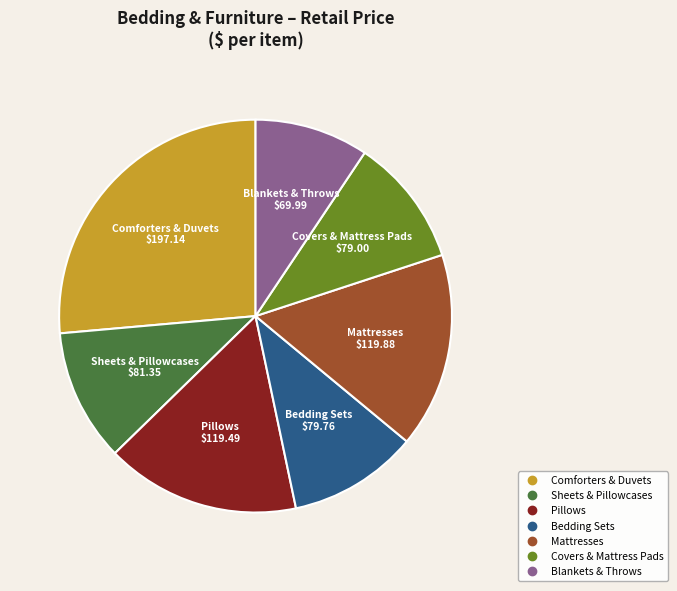

Which slice is the largest?

Comforters & Duvets